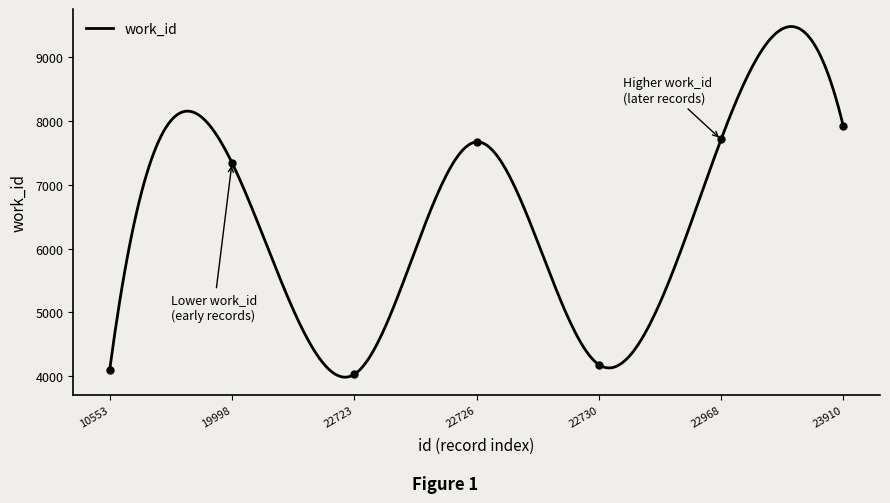

How many lines are shown in the chart?

1